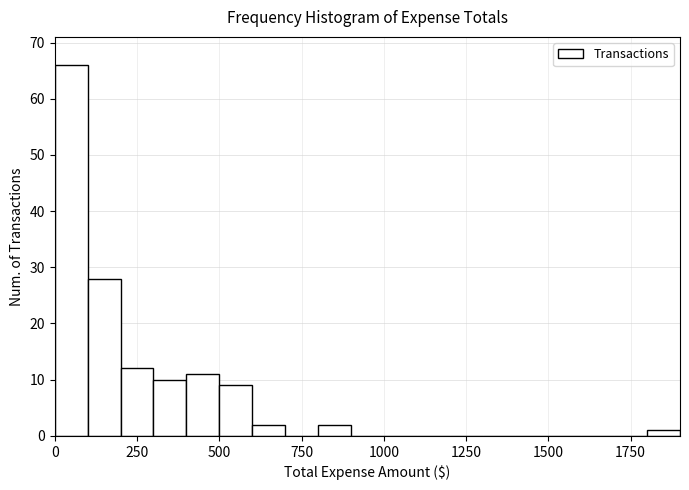

Around what value on the x-axis is the tallest bar? Give the approximate position of its centre, as read against the axis.

50